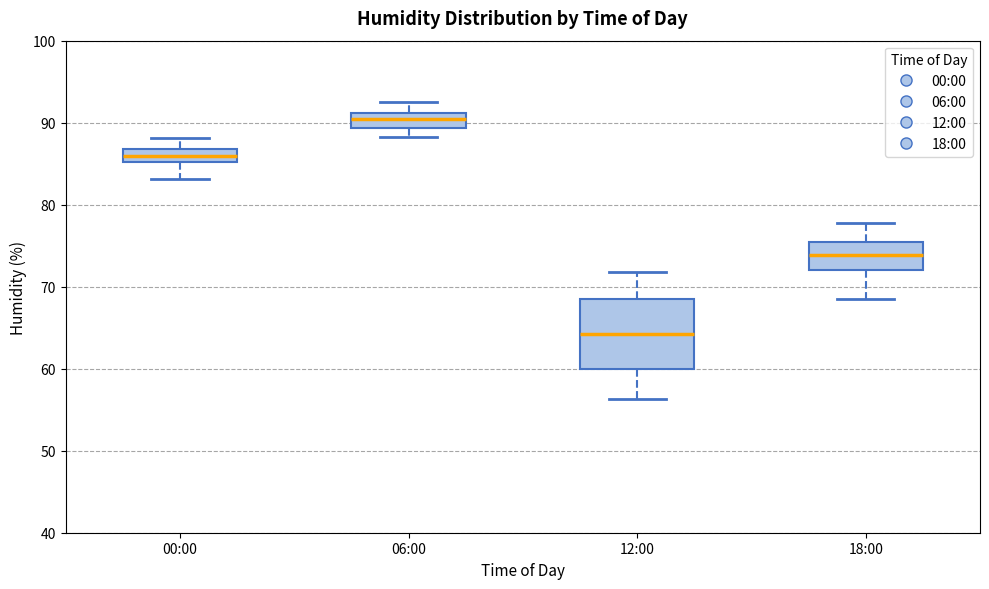

Which box is the tallest, from its lower edge to its upper edge?

12:00